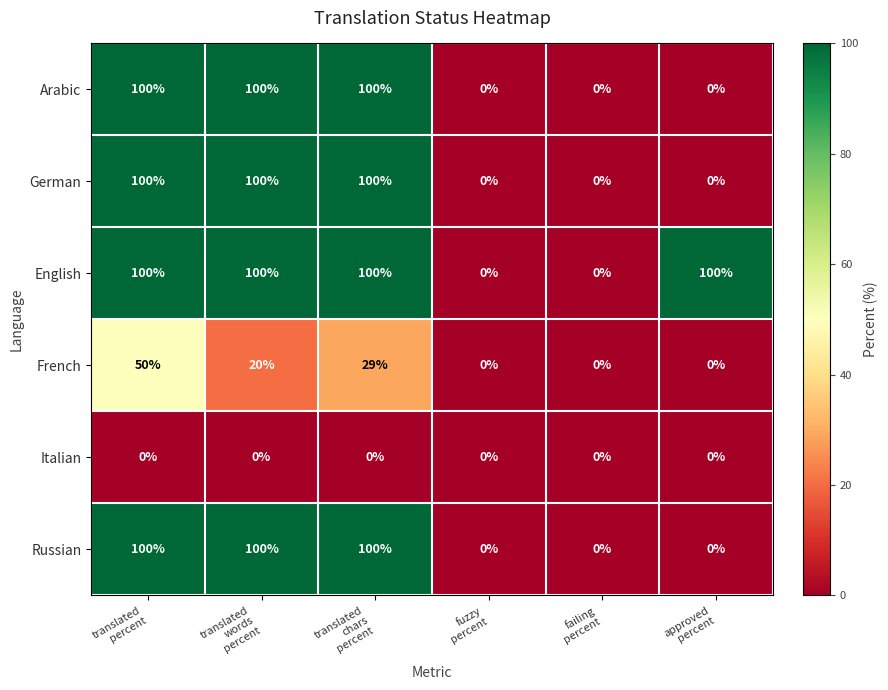

Count the German values in the range 0 to 100.

6